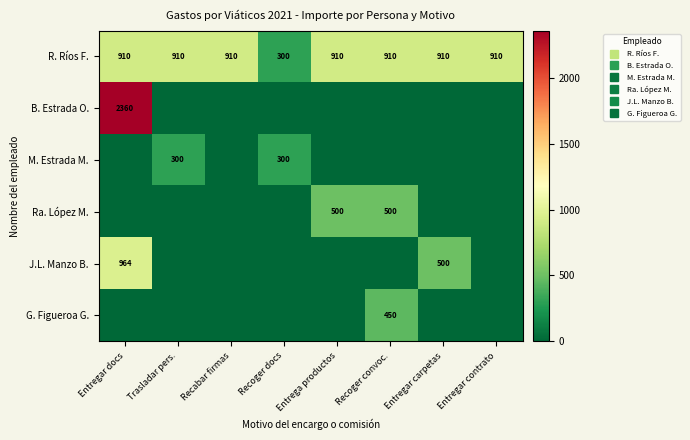

At which label is Ra. López M. closest to 250?

Entregar docs